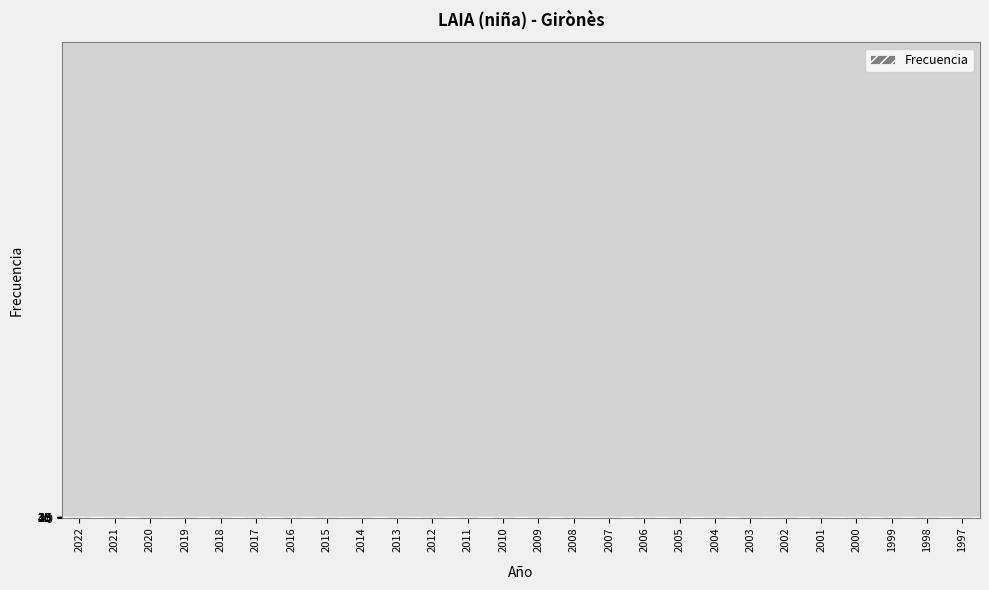

The value at 2008 is 25. True or false?

True